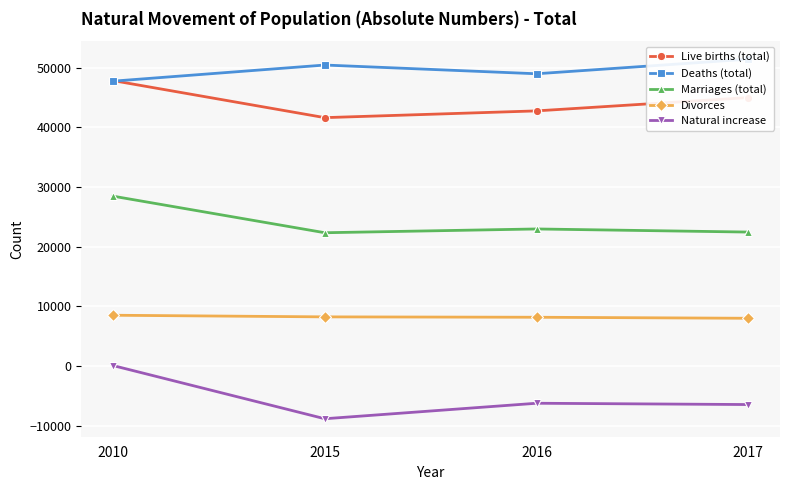

How many interior local peaks does the Deaths (total) series have?

1